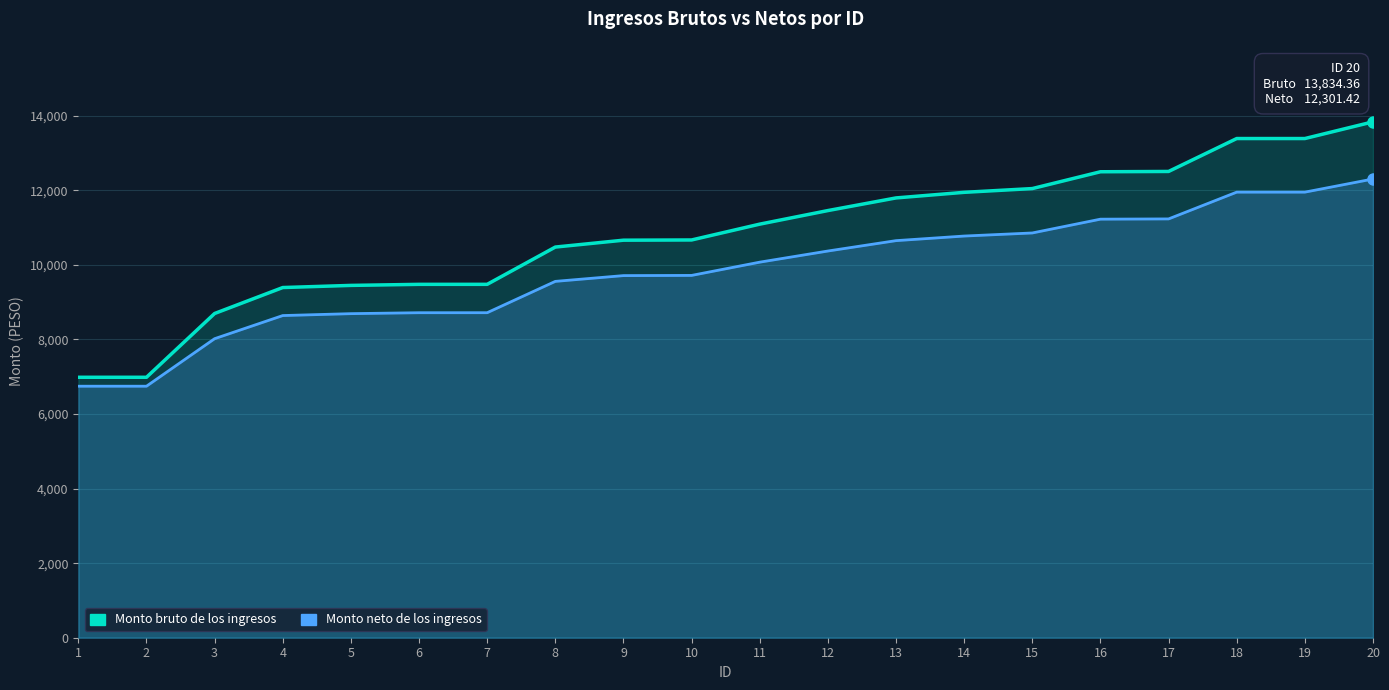

What are all the series names shown in the legend?

Monto bruto de los ingresos, Monto neto de los ingresos